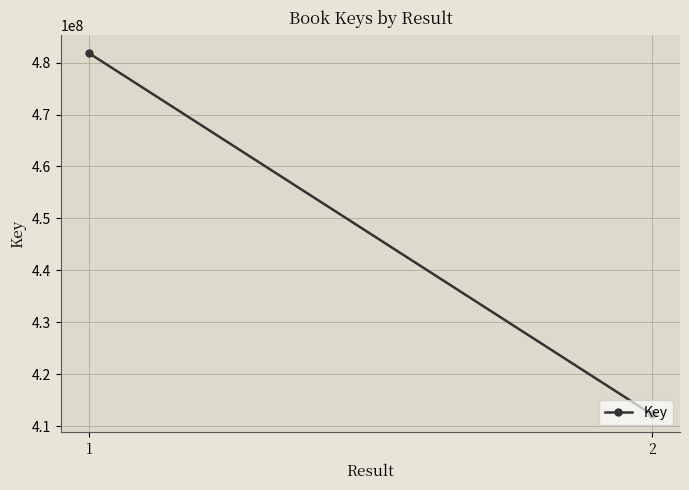

Reading right to left, what are all the values shown in this chart?

412290890	481807692